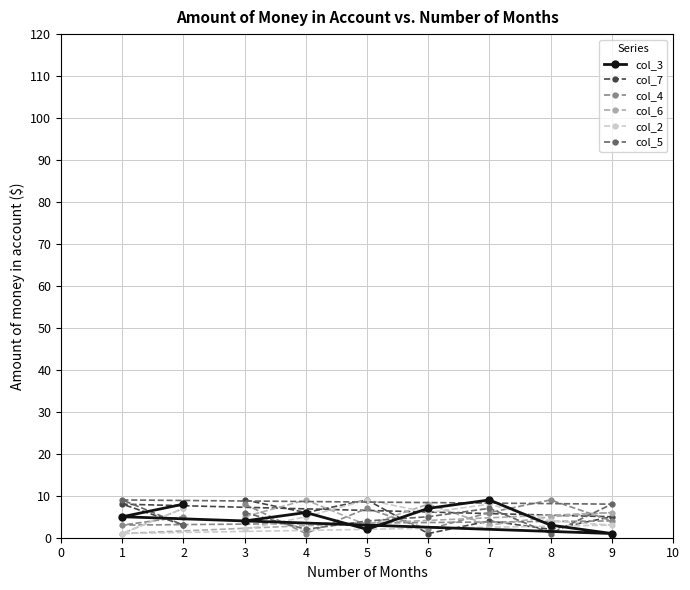

How many intersections are there between col_3 and col_7?

3